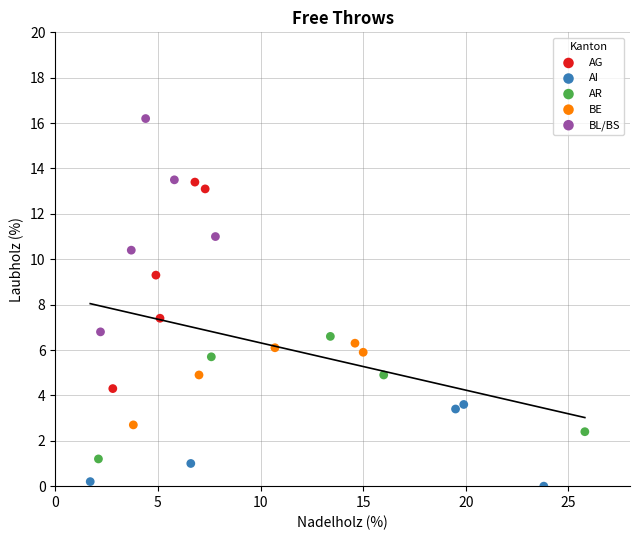

Which series has the largest Y range (max minus min)?

BL/BS